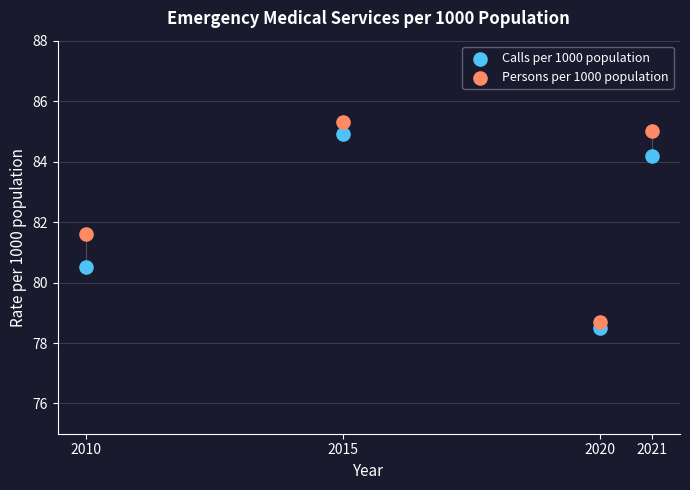

Which series reaches the maximum Y coordinate?

Persons per 1000 population